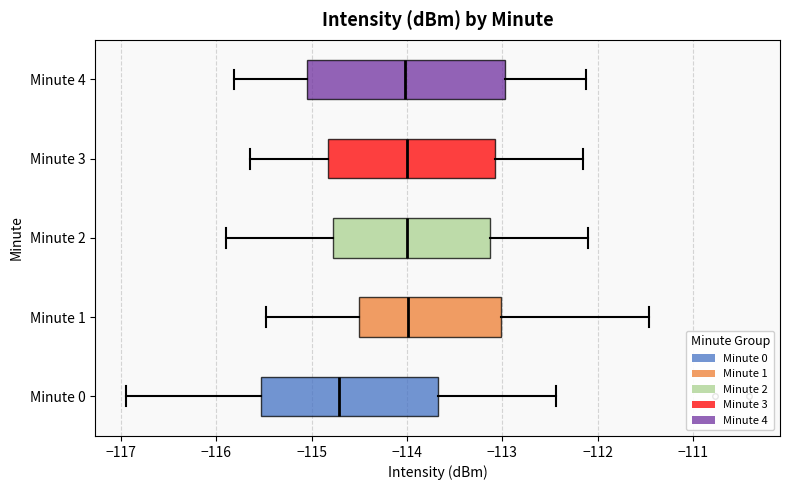

Where does the left whisker of the box for Minute 3 end on the x-axis? The values are not printed on the chart, so give them approximately, as read against the axis.

-115.6